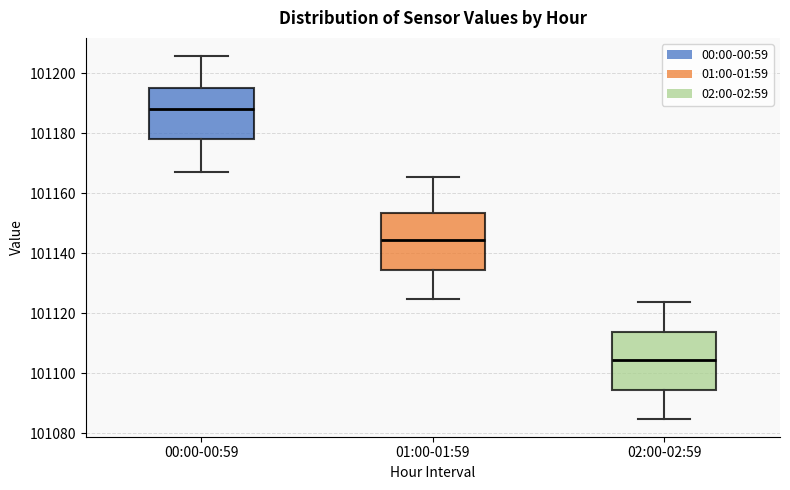

Which box's median line is the lowest?

02:00-02:59